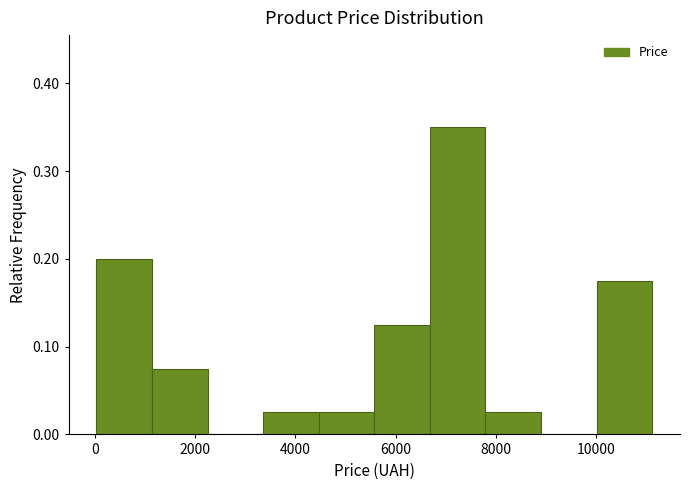

Reading left to right, list every bar in this chart as the range it spans on the x-axis followed by its height. Neither the bar edges nor the heights are printed on the chart, so give them approximately, as read against the axes.

0 to 1200: 0.20
1200 to 2200: 0.08
2200 to 3400: 0
3400 to 4400: 0.03
4400 to 5600: 0.03
5600 to 6600: 0.13
6600 to 7800: 0.35
7800 to 8800: 0.03
8800 to 10000: 0
10000 to 11200: 0.18